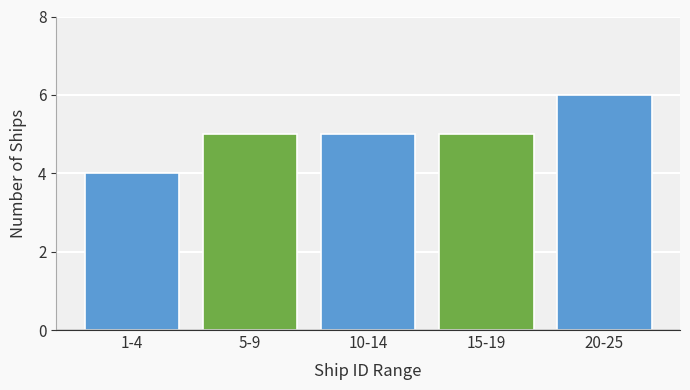

Reading left to right, list all the values displayed in this chart.

1-4=4	5-9=5	10-14=5	15-19=5	20-25=6